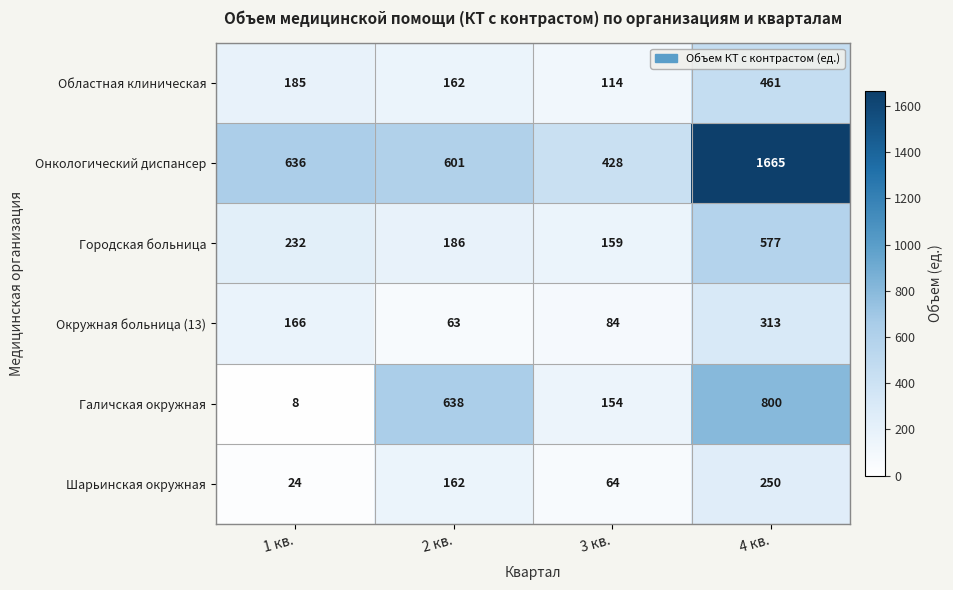

Reading right to left, transcribe all the data shown in this chart.

Областная клиническая: 4 кв.=461	3 кв.=114	2 кв.=162	1 кв.=185
Онкологический диспансер: 4 кв.=1665	3 кв.=428	2 кв.=601	1 кв.=636
Городская больница: 4 кв.=577	3 кв.=159	2 кв.=186	1 кв.=232
Окружная больница (13): 4 кв.=313	3 кв.=84	2 кв.=63	1 кв.=166
Галичская окружная: 4 кв.=800	3 кв.=154	2 кв.=638	1 кв.=8
Шарьинская окружная: 4 кв.=250	3 кв.=64	2 кв.=162	1 кв.=24